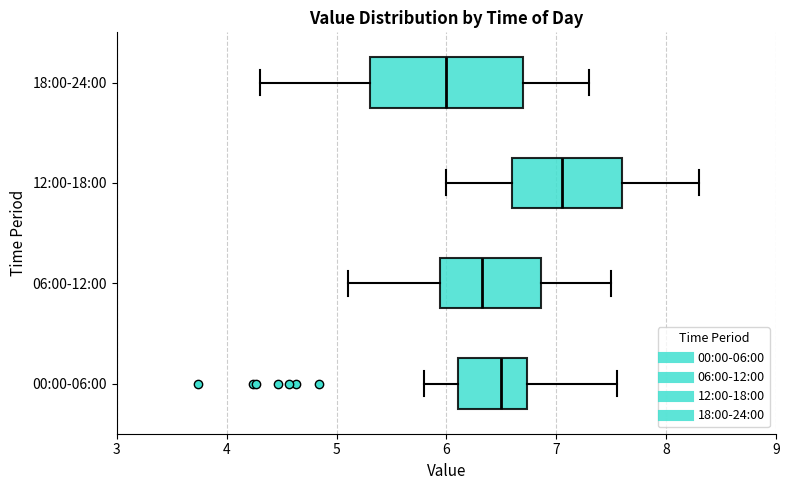

Reading bottom to top, transcribe this box plot: for each box, give where its median line is, the range the box spans, and where its two whiskers end, as read against the x-axis. The values are not printed on the chart, so give them approximately, as read against the axis.

00:00-06:00: median 6.5, box 6.1 to 6.7, whiskers 5.8 to 7.6
06:00-12:00: median 6.3, box 5.9 to 6.9, whiskers 5.1 to 7.5
12:00-18:00: median 7.1, box 6.6 to 7.6, whiskers 6.0 to 8.3
18:00-24:00: median 6.0, box 5.3 to 6.7, whiskers 4.3 to 7.3